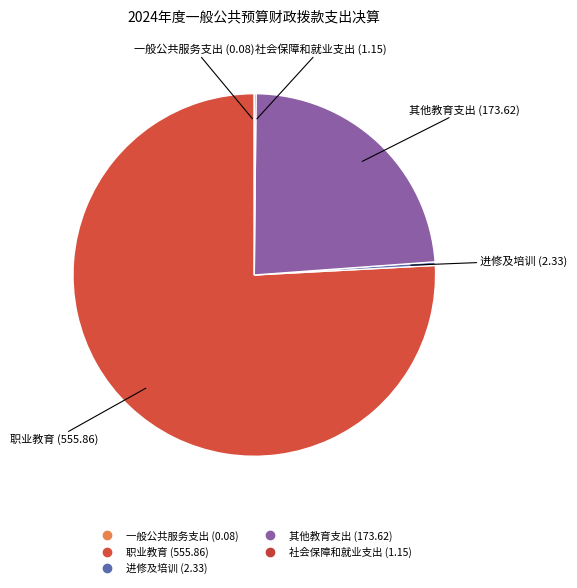

What is the smallest slice in the pie chart?

一般公共服务支出 (0.08)